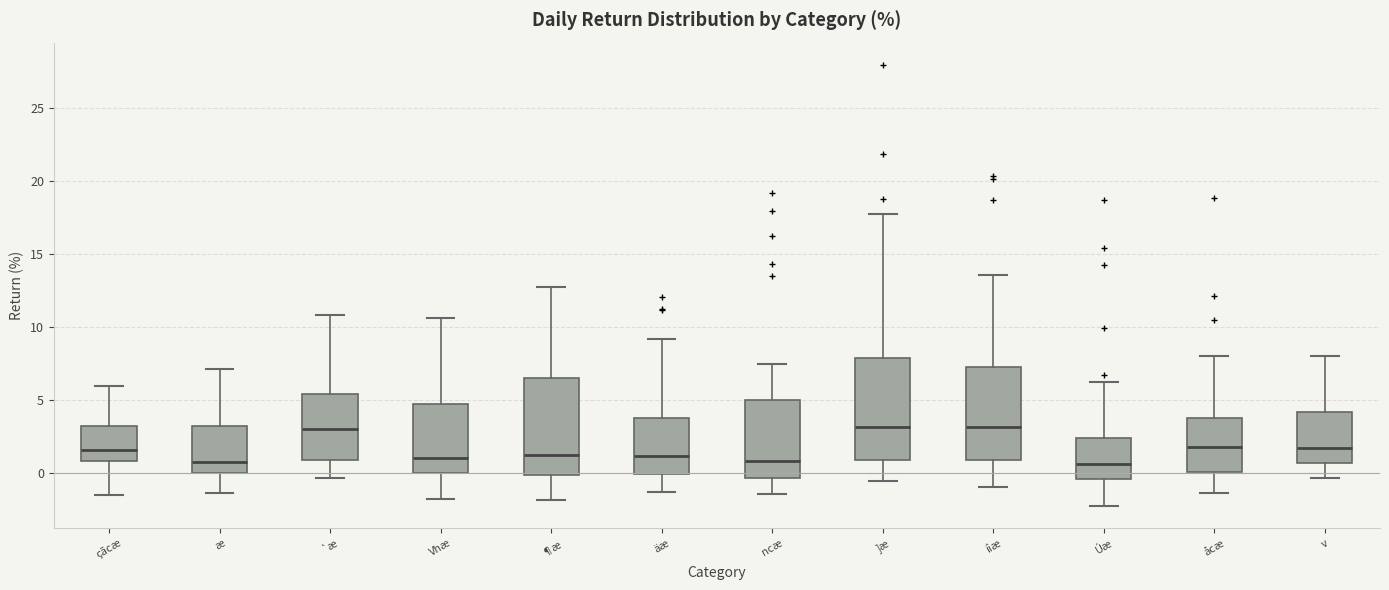

Reading left to right, transcribe this box plot: for each box, give where its median line is, the range the box spans, and where its two whiskers end, as read against the y-axis. The values are not printed on the chart, so give them approximately, as read against the axis.

çãcæ: median 1.5, box 1.0 to 3.0, whiskers -1.5 to 6.0
æ: median 0.5, box 0.0 to 3.0, whiskers -1.5 to 7.0
`æ: median 3.0, box 1.0 to 5.5, whiskers -0.5 to 11.0
Vhæ: median 1.0, box 0.0 to 4.5, whiskers -2.0 to 10.5
¶æ: median 1.0, box 0.0 to 6.5, whiskers -2.0 to 12.5
äæ: median 1.0, box 0.0 to 4.0, whiskers -1.5 to 9.0
ncæ: median 1.0, box -0.5 to 5.0, whiskers -1.5 to 7.5
]æ: median 3.0, box 1.0 to 8.0, whiskers -0.5 to 17.5
iìæ: median 3.0, box 1.0 to 7.0, whiskers -1.0 to 13.5
Úæ: median 0.5, box -0.5 to 2.5, whiskers -2.5 to 6.0
åcæ: median 2.0, box 0.0 to 4.0, whiskers -1.5 to 8.0
v: median 1.5, box 0.5 to 4.0, whiskers -0.5 to 8.0